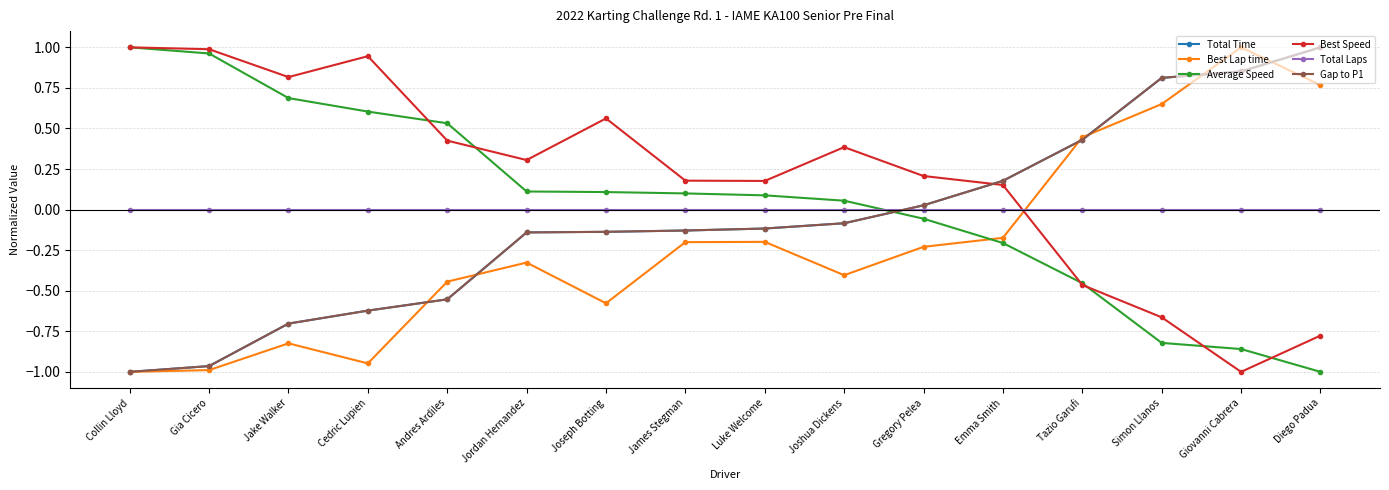

Is this an area chart (filled region under the line)?

No